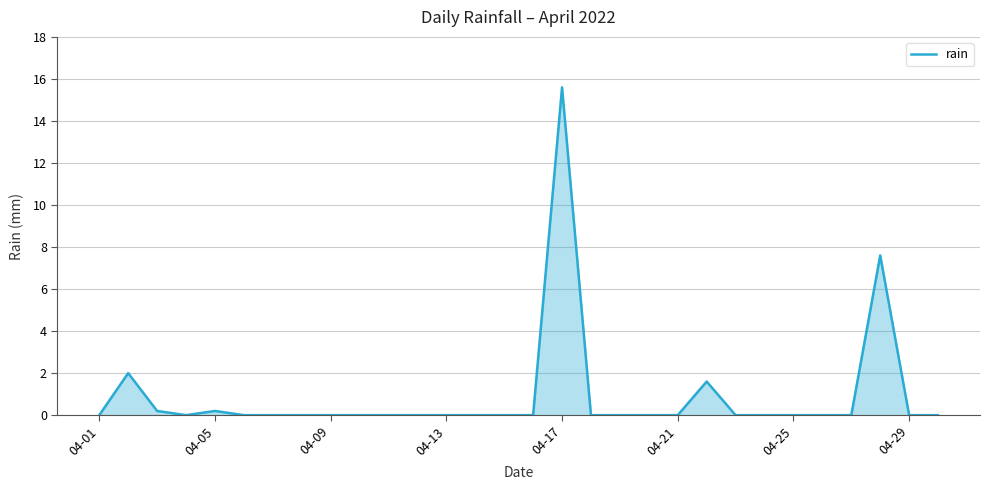

How many lines are shown in the chart?

1